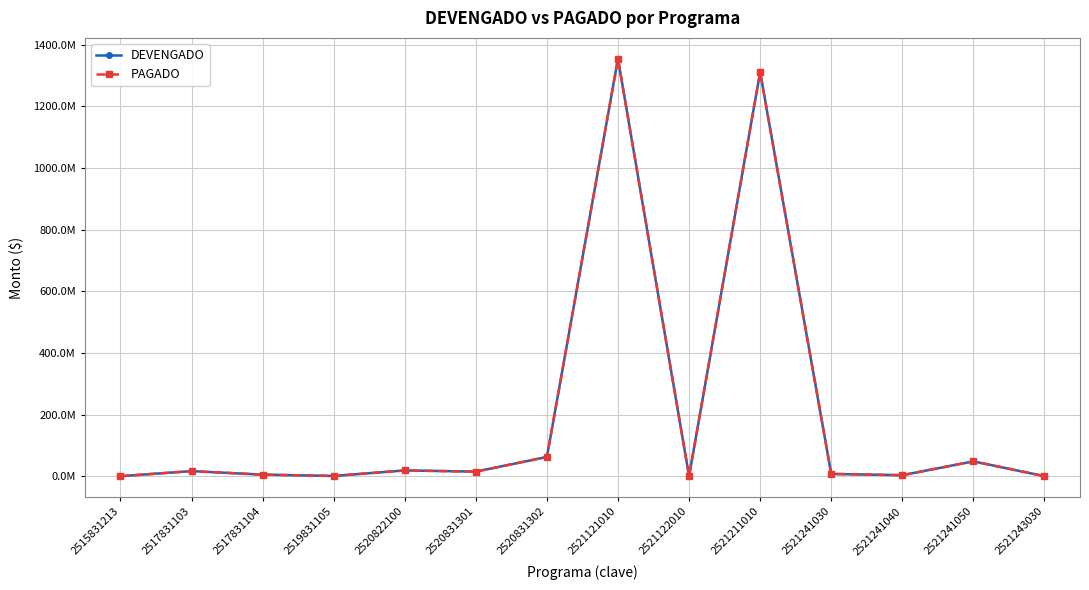

True or false: PAGADO and DEVENGADO intersect in this chart.

False